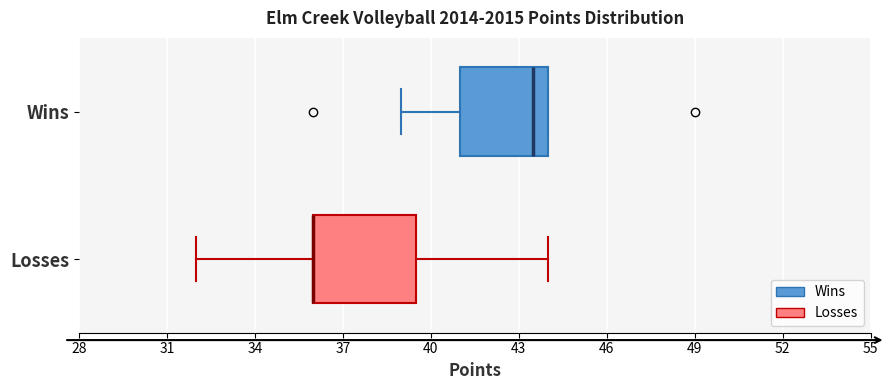

Where does the median line of the box for Wins sit on the x-axis? The values are not printed on the chart, so give them approximately, as read against the axis.

43.5